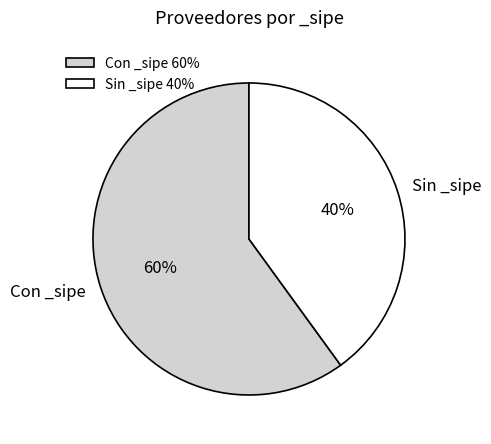

To the nearest percent, what is the difference between the largest and smallest slice percentages?

20%